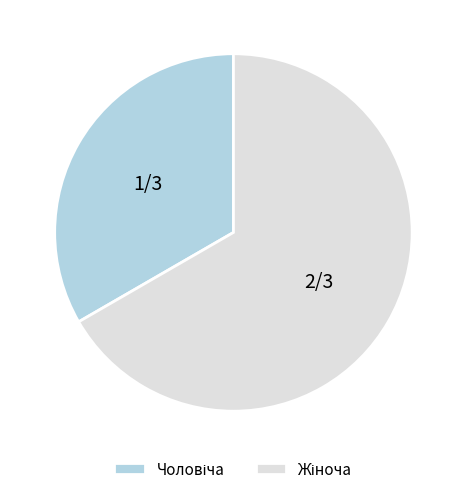

Is there any slice that represents more than half of the pie?

Yes